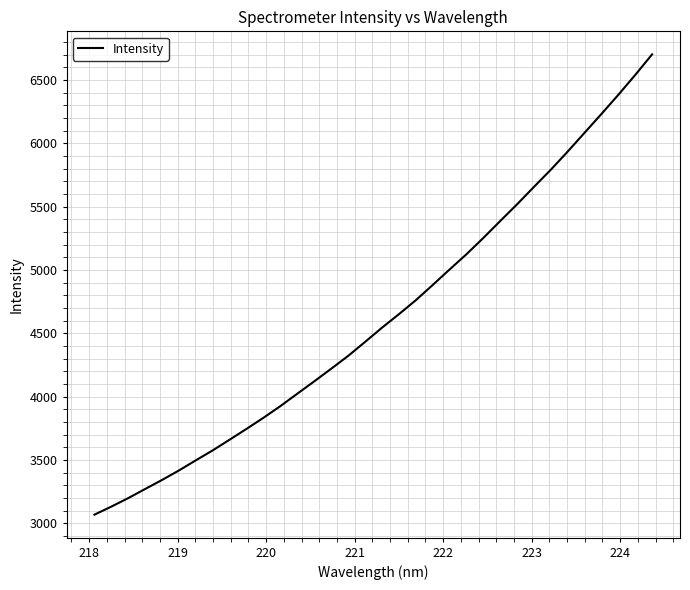

What is the greatest value displayed?

6702.7